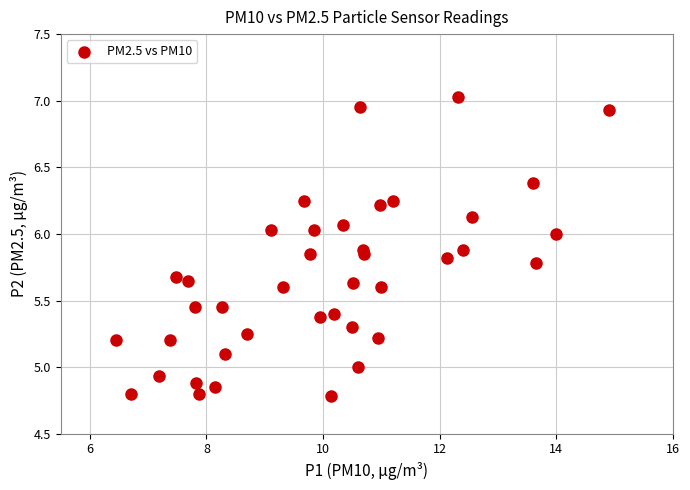

What is the range of X values (max minus min)?

8.4